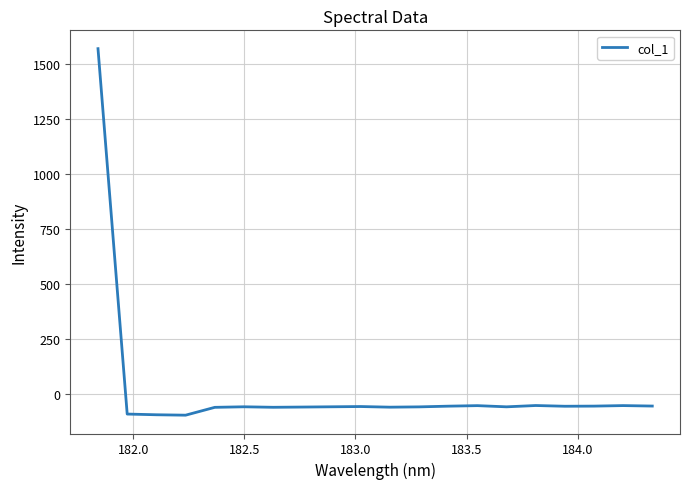

What is the minimum value shown in the chart?

-97.2